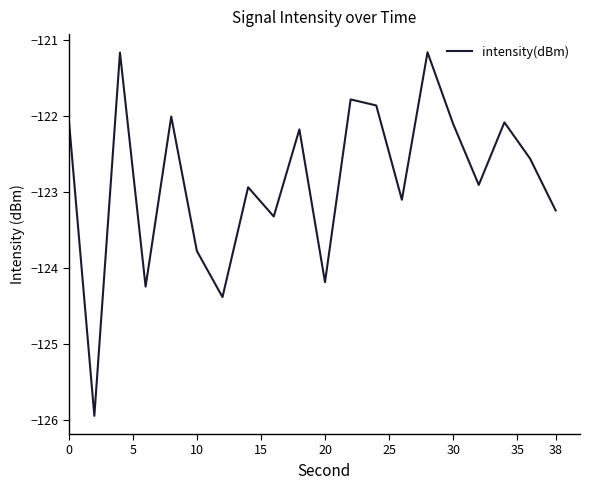

What is the minimum value shown in the chart?

-125.9